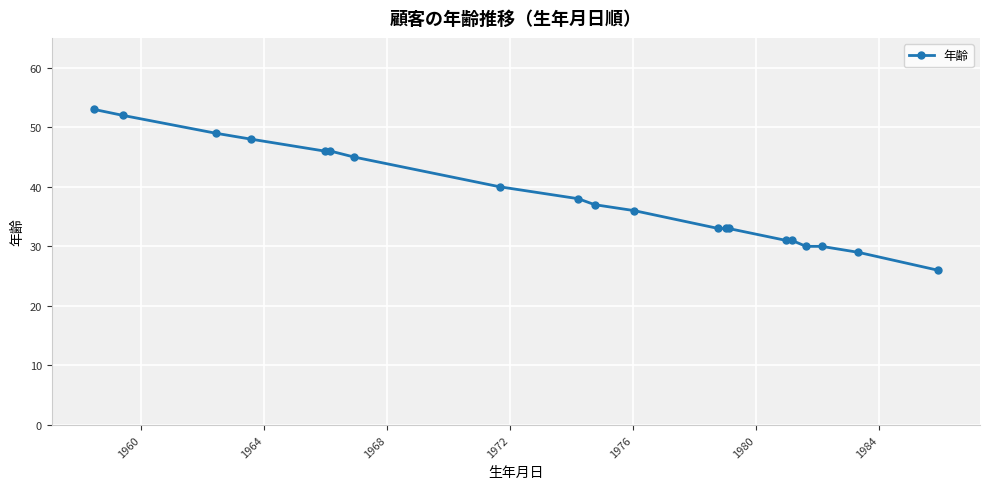

What is the difference between the maximum and second lowest values?

24